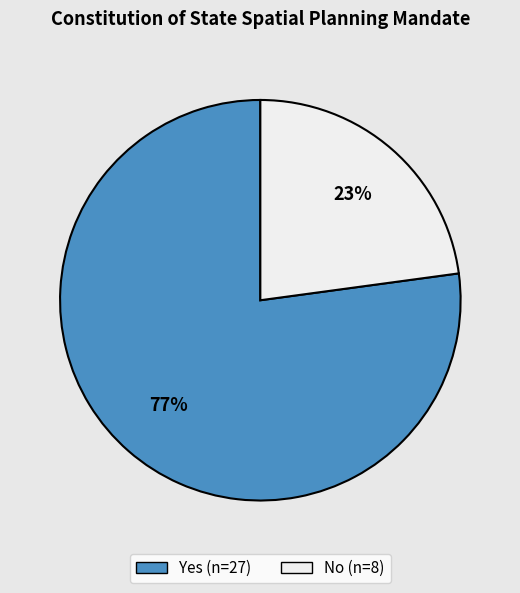

To the nearest percent, what is the average slice percentage?

50%